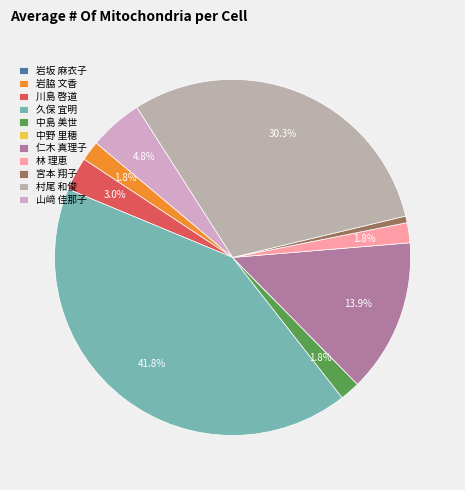

What percentage is the 久保 宜明 slice, to the nearest percent?

42%